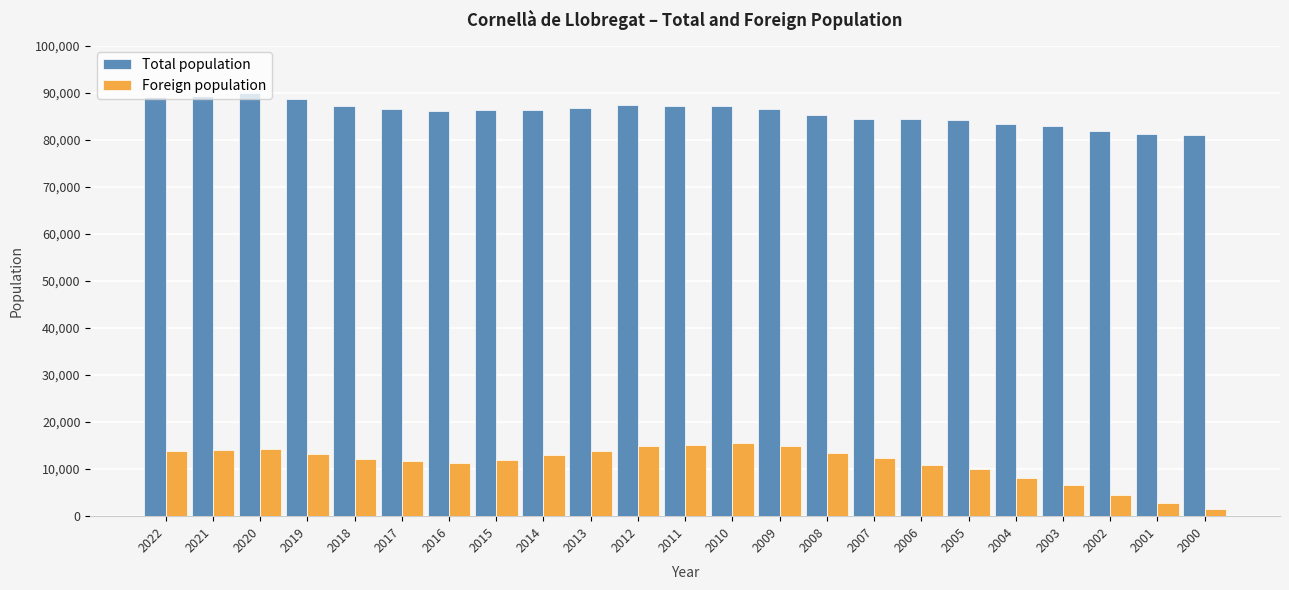

How many distinct data groups are displayed?

2